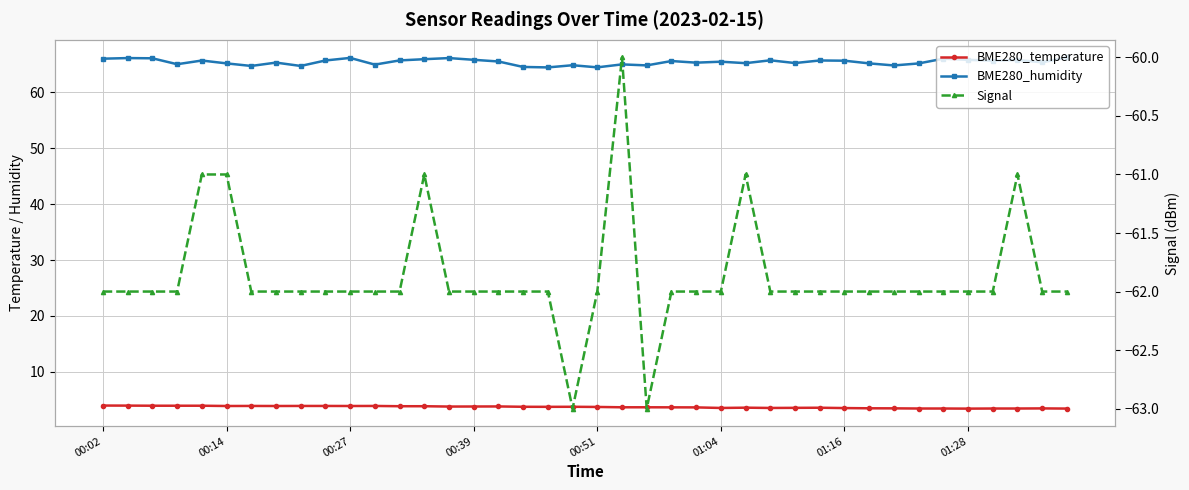

How many values in the BME280_humidity series are below 65?

9